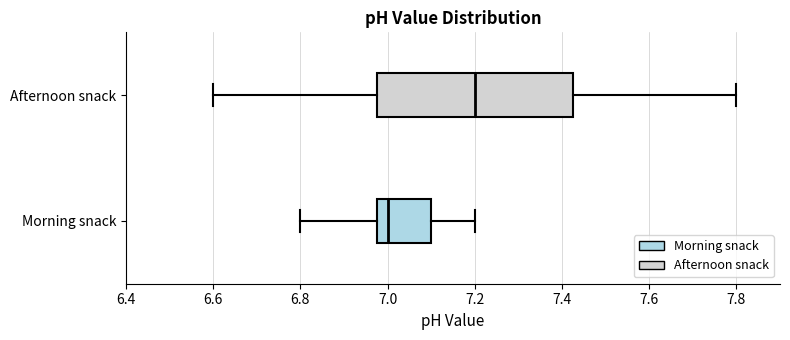

Where does the right whisker of the box for Morning snack end on the x-axis? The values are not printed on the chart, so give them approximately, as read against the axis.

7.20